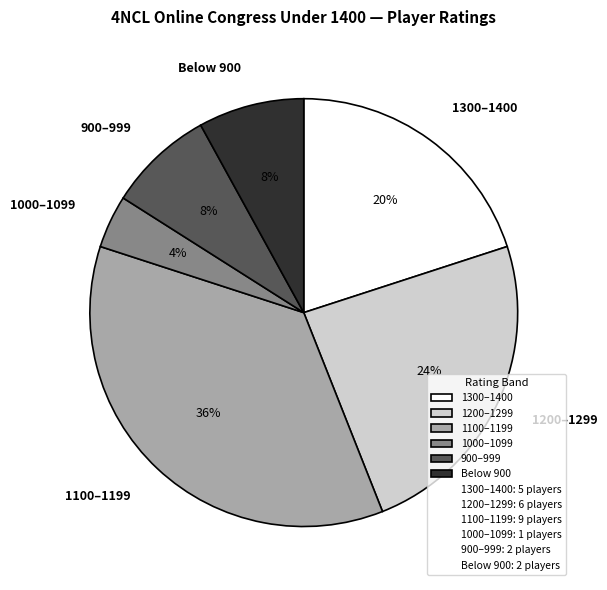

Which slice is the smallest?

1000–1099